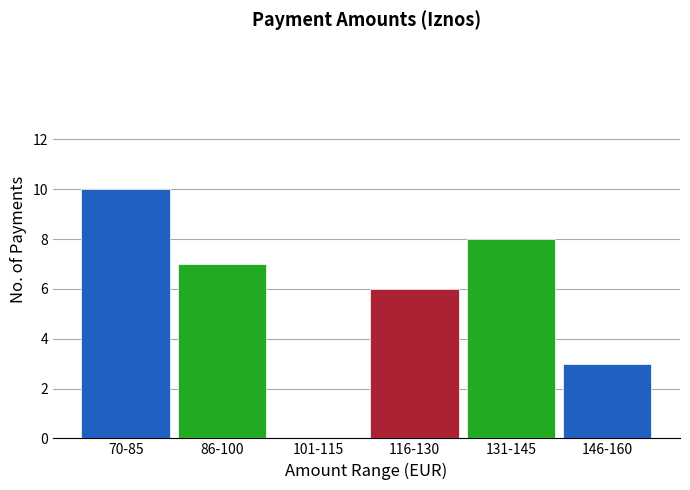

Reading left to right, what are all the values shown in this chart?

70-85=10	86-100=7	101-115=0	116-130=6	131-145=8	146-160=3